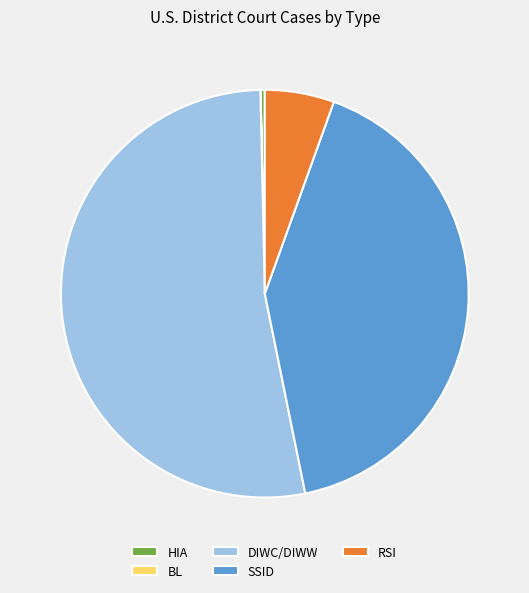

Approximately how many times larger is the value at SSID compared to DIWC/DIWW?

0.8